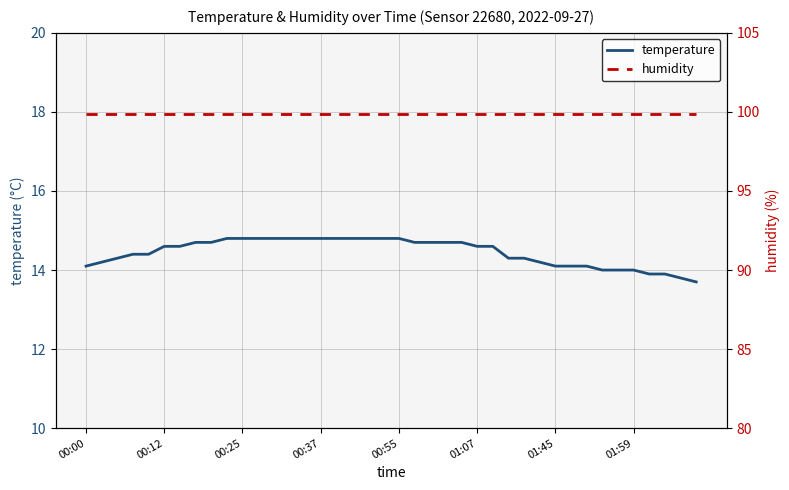

Reading right to left, list all the values displayed in this chart.

temperature: 13.7	13.8	13.9	13.9	14.0	14.0	14.0	14.1	14.1	14.1	14.2	14.3	14.3	14.6	14.6	14.7	14.7	14.7	14.7	14.8	14.8	14.8	14.8	14.8	14.8	14.8	14.8	14.8	14.8	14.8	14.8	14.7	14.7	14.6	14.6	14.4	14.4	14.3	14.2	14.1
humidity: 99.9	99.9	99.9	99.9	99.9	99.9	99.9	99.9	99.9	99.9	99.9	99.9	99.9	99.9	99.9	99.9	99.9	99.9	99.9	99.9	99.9	99.9	99.9	99.9	99.9	99.9	99.9	99.9	99.9	99.9	99.9	99.9	99.9	99.9	99.9	99.9	99.9	99.9	99.9	99.9